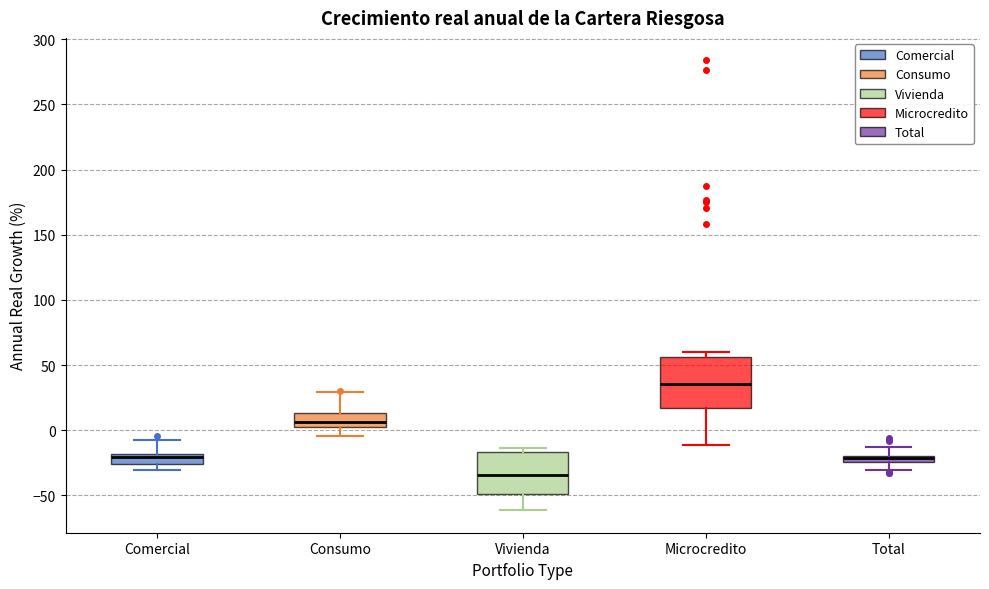

Which box is the tallest, from its lower edge to its upper edge?

Microcredito